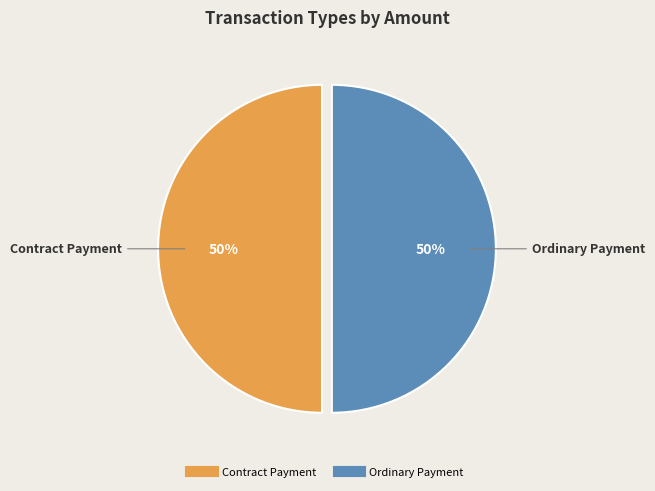

True or false: Contract Payment accounts for 64% of the total.

False